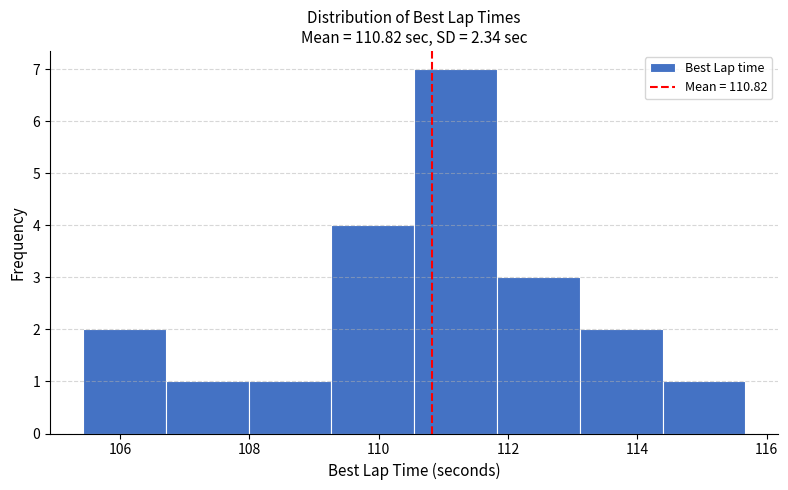

Reading left to right, transcribe this chart: for each bar, give the range it covers on the x-axis and its height. Neither the bar edges nor the heights are printed on the chart, so give them approximately, as read against the axes.

105.4 to 106.8: 2
106.8 to 108.0: 1
108.0 to 109.2: 1
109.2 to 110.6: 4
110.6 to 111.8: 7
111.8 to 113.2: 3
113.2 to 114.4: 2
114.4 to 115.6: 1